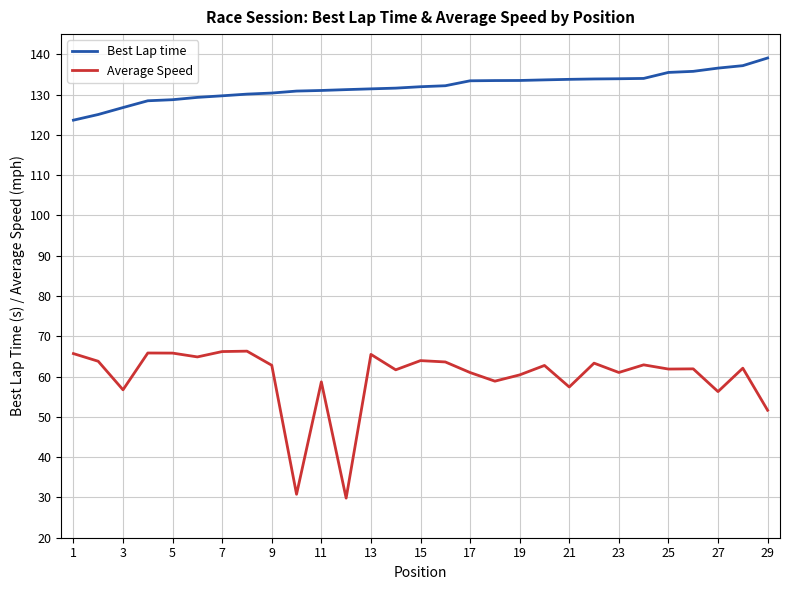

Which series has the largest range (max minus min)?

Average Speed